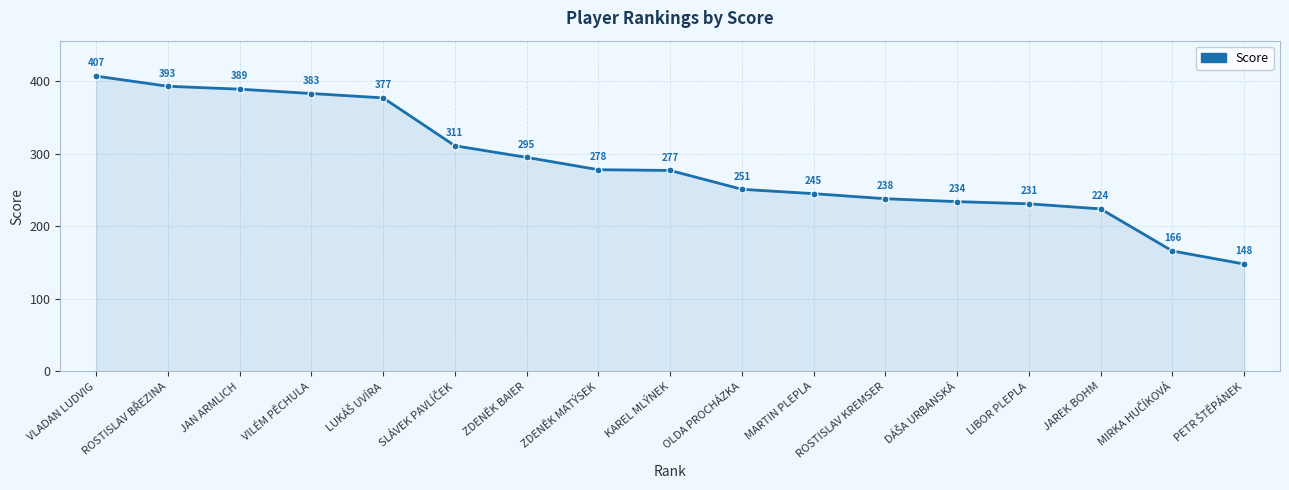

At which category does the chart reach its peak across all series?

VLADAN LUDVIG